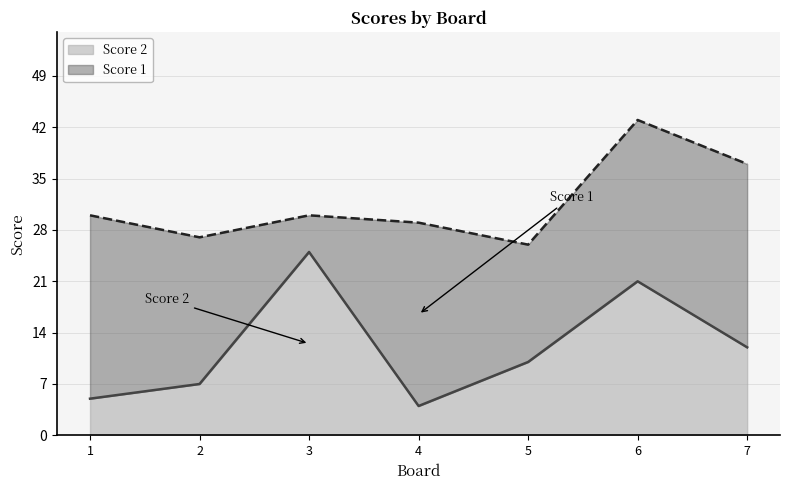

What is the sum of all values?

84